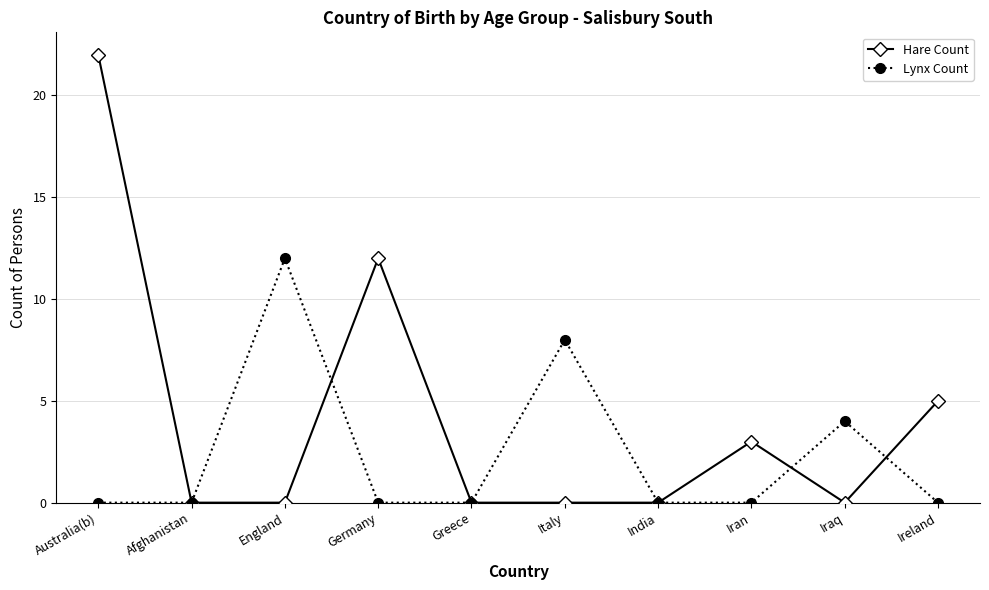

What is the total value across all series at England?

12